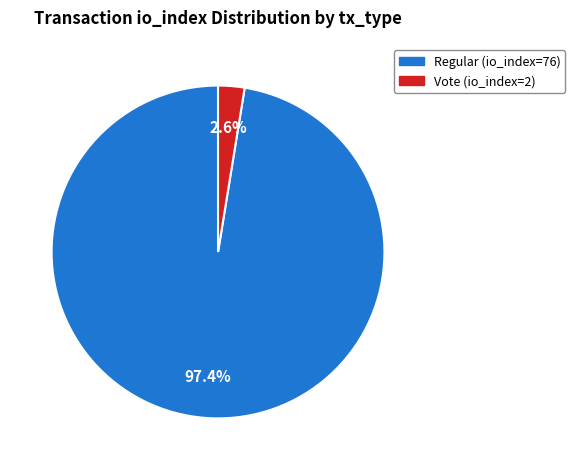

Rank the categories by value from lowest to highest.

Vote (io_index=2), Regular (io_index=76)